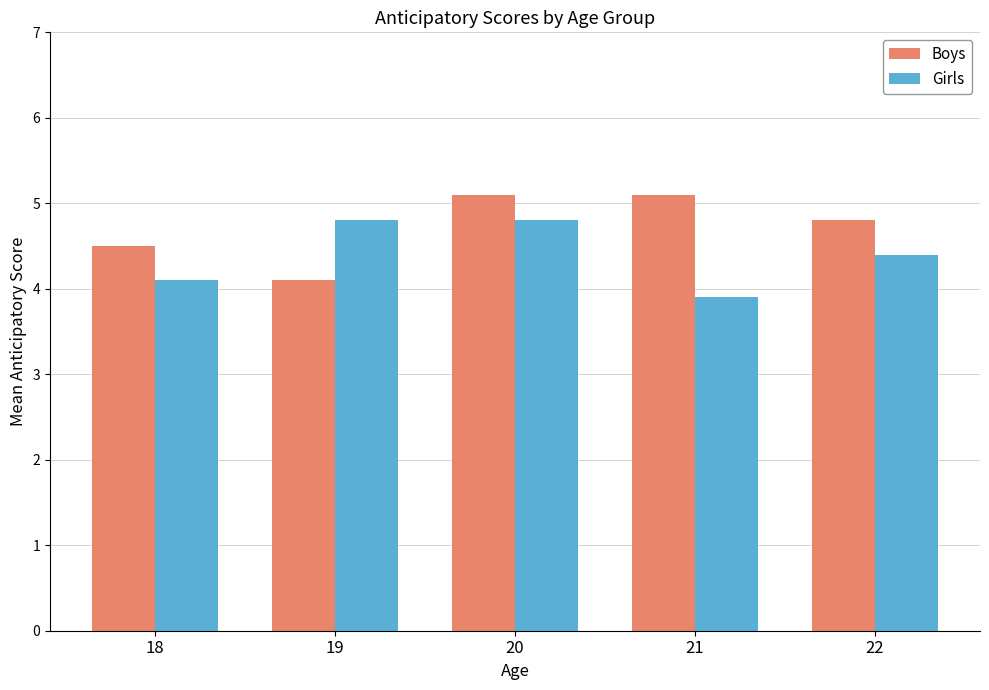

How many groups of bars are there?

5